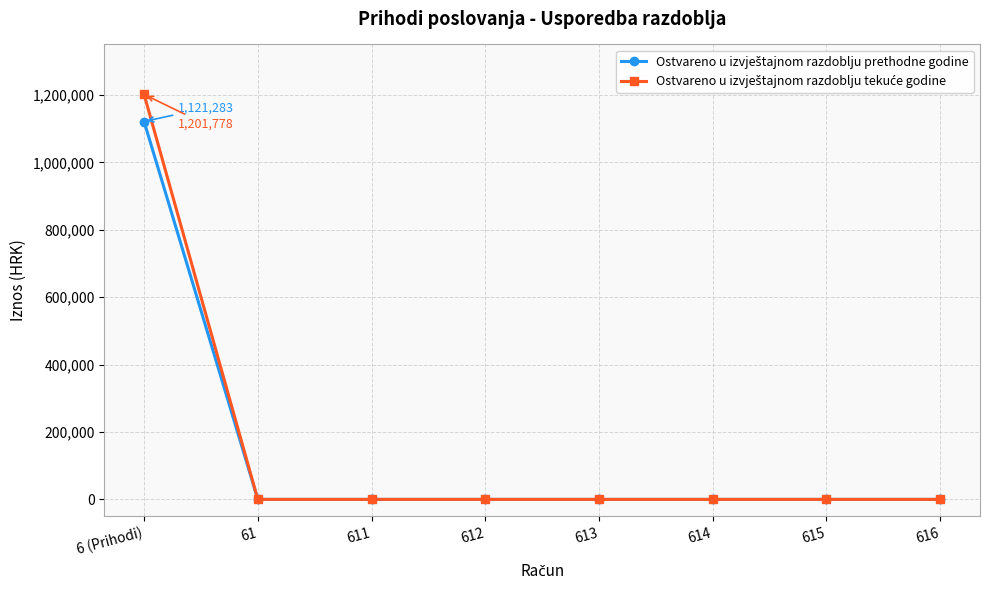

At which category does the chart reach its peak across all series?

6 (Prihodi)